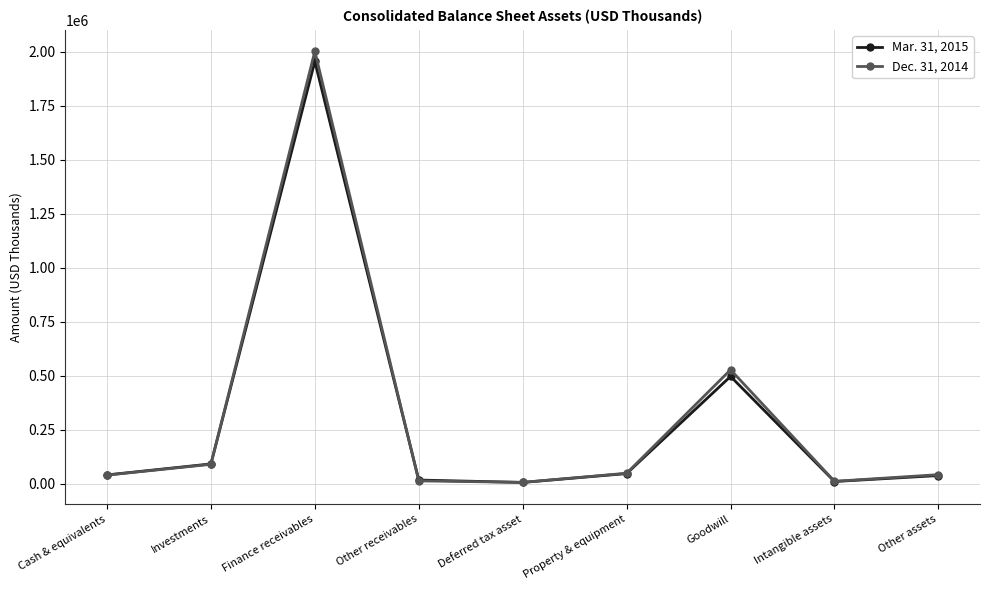

What are all the series names shown in the legend?

Mar. 31, 2015, Dec. 31, 2014